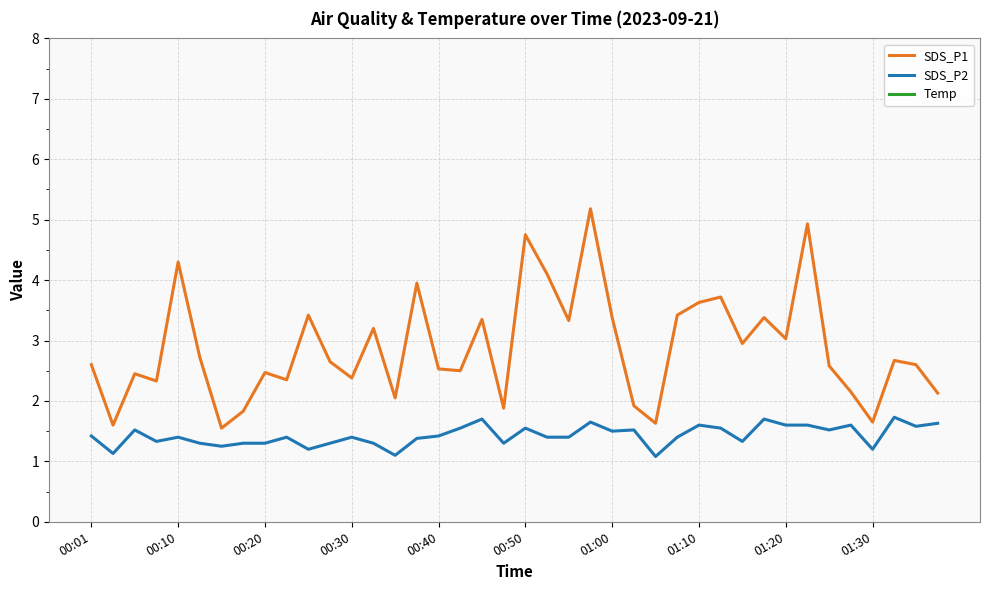

At 33, list the series in order from largest to smallest.

Temp, SDS_P1, SDS_P2